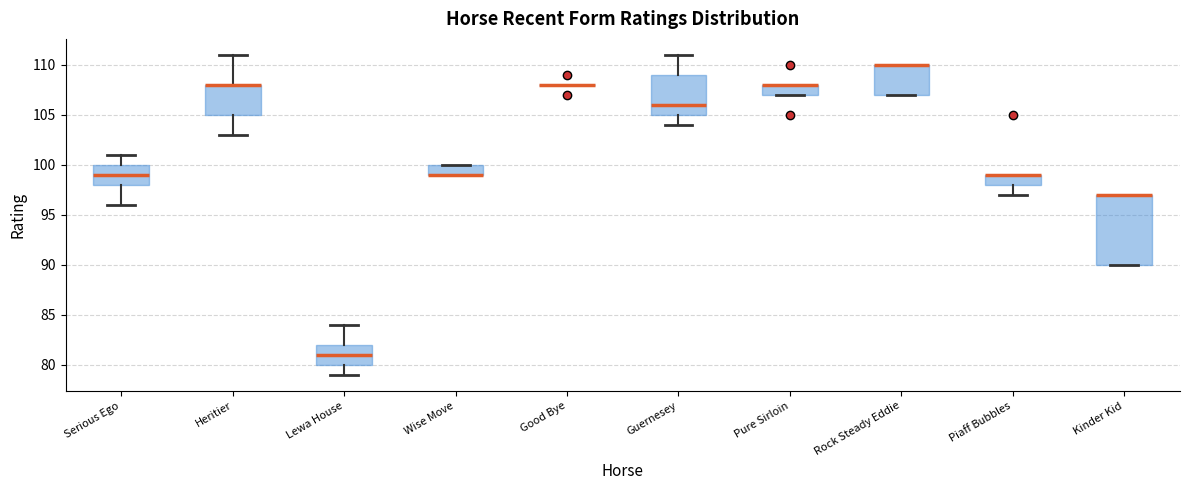

Reading left to right, read every box against the y-axis: the position of its median line, the range the box covers, and the ends of its whiskers. The values are not printed on the chart, so give them approximately, as read against the axis.

Serious Ego: median 99, box 98 to 100, whiskers 96 to 101
Heritier: median 108 (drawn on the box's upper edge), box 105 to 108, whiskers 103 to 111
Lewa House: median 81, box 80 to 82, whiskers 79 to 84
Wise Move: median 99 (drawn on the box's lower edge), box 99 to 100, whiskers 99 to 100
Good Bye: box collapsed to a line at 108, whiskers 108 to 108
Guernesey: median 106, box 105 to 109, whiskers 104 to 111
Pure Sirloin: median 108 (drawn on the box's upper edge), box 107 to 108, whiskers 107 to 108
Rock Steady Eddie: median 110 (drawn on the box's upper edge), box 107 to 110, whiskers 107 to 110
Piaff Bubbles: median 99 (drawn on the box's upper edge), box 98 to 99, whiskers 97 to 99
Kinder Kid: median 97 (drawn on the box's upper edge), box 90 to 97, whiskers 90 to 97